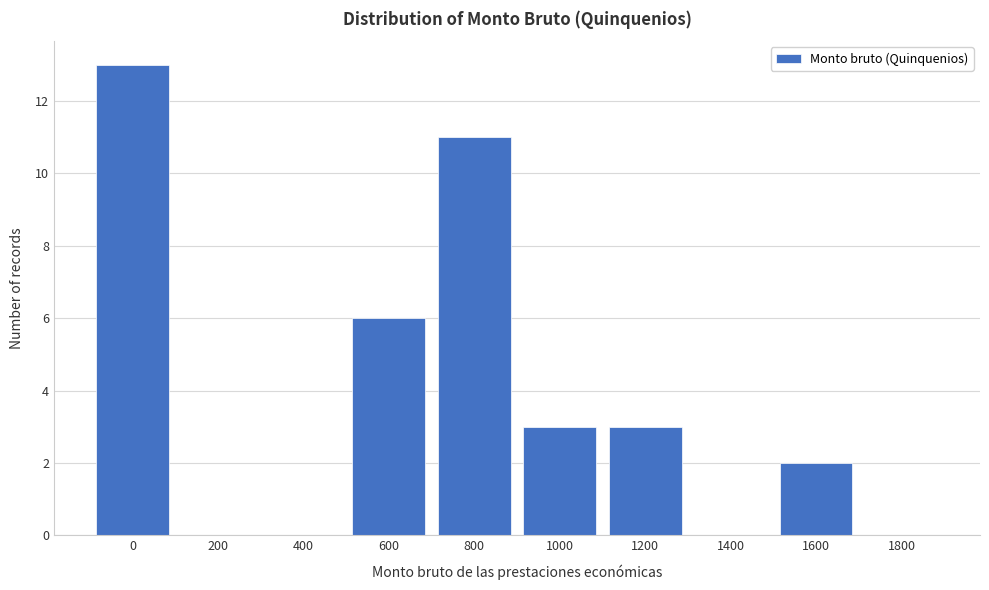

Reading left to right, what are all the values shown in this chart?

0=13	200=0	400=0	600=6	800=11	1000=3	1200=3	1400=0	1600=2	1800=0